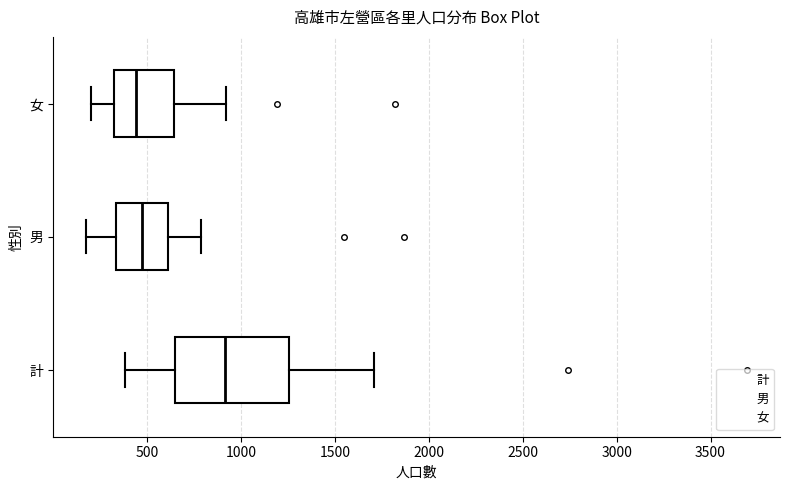

Reading bottom to top, read every box against the x-axis: the position of its median line, the range the box covers, and the ends of its whiskers. The values are not printed on the chart, so give them approximately, as read against the axis.

計: median 900, box 650 to 1250, whiskers 400 to 1700
男: median 500, box 350 to 600, whiskers 200 to 800
女: median 450, box 300 to 650, whiskers 200 to 900